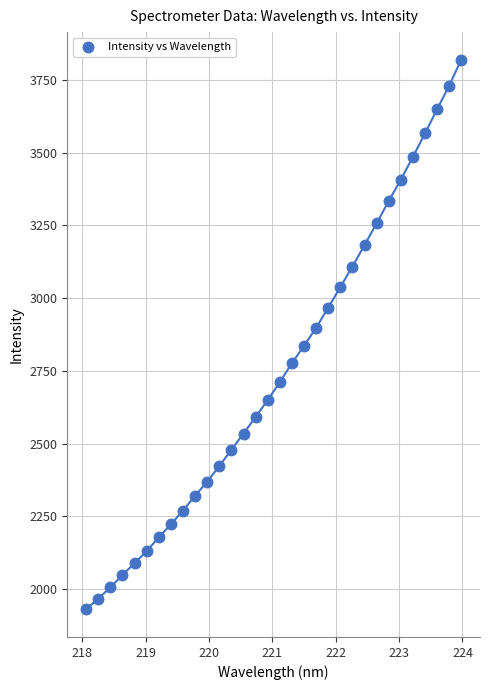

What is the range of Y values (max minus min)?

1889.6